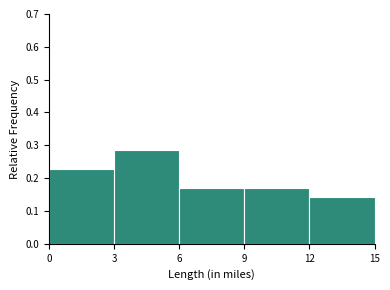

Reading left to right, transcribe this chart: for each bar, give the range it covers on the x-axis and its height. The values are not printed on the chart, so give them approximately, as read against the axis.

0 to 3: 0.23
3 to 6: 0.29
6 to 9: 0.17
9 to 12: 0.17
12 to 15: 0.14